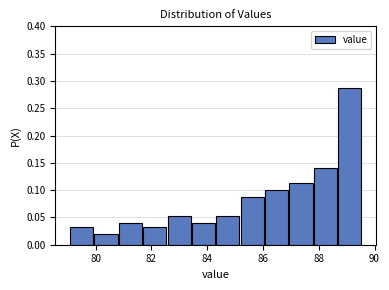

Reading left to right, transcribe this chart: for each bar, give the range it covers on the x-axis and its height. Neither the bar edges nor the heights are printed on the chart, so give them approximately, as read against the axes.

79.0 to 80.0: 0.035
80.0 to 80.8: 0.020
80.8 to 81.6: 0.040
81.6 to 82.6: 0.035
82.6 to 83.4: 0.055
83.4 to 84.4: 0.040
84.4 to 85.2: 0.055
85.2 to 86.0: 0.085
86.0 to 87.0: 0.100
87.0 to 87.8: 0.115
87.8 to 88.6: 0.140
88.6 to 89.6: 0.285